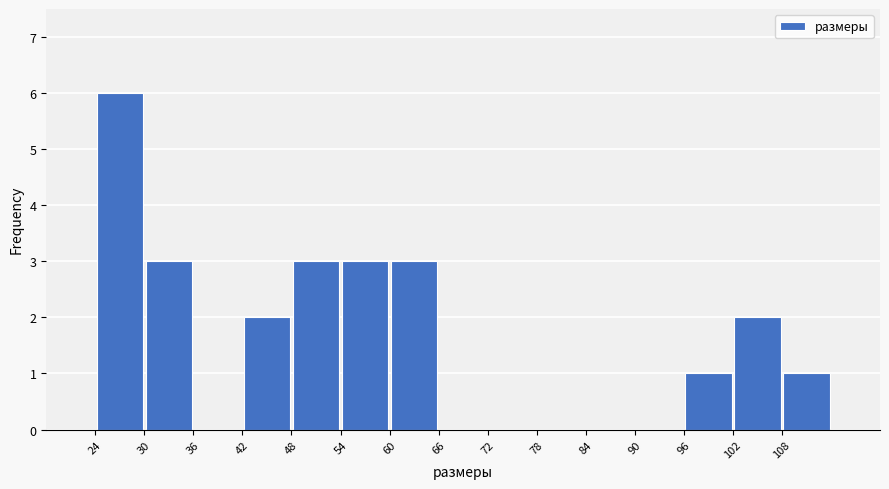

What is the height of the bar covering 108 to 114 on the x-axis? The values are not printed on the chart, so give them approximately, as read against the axis.

1